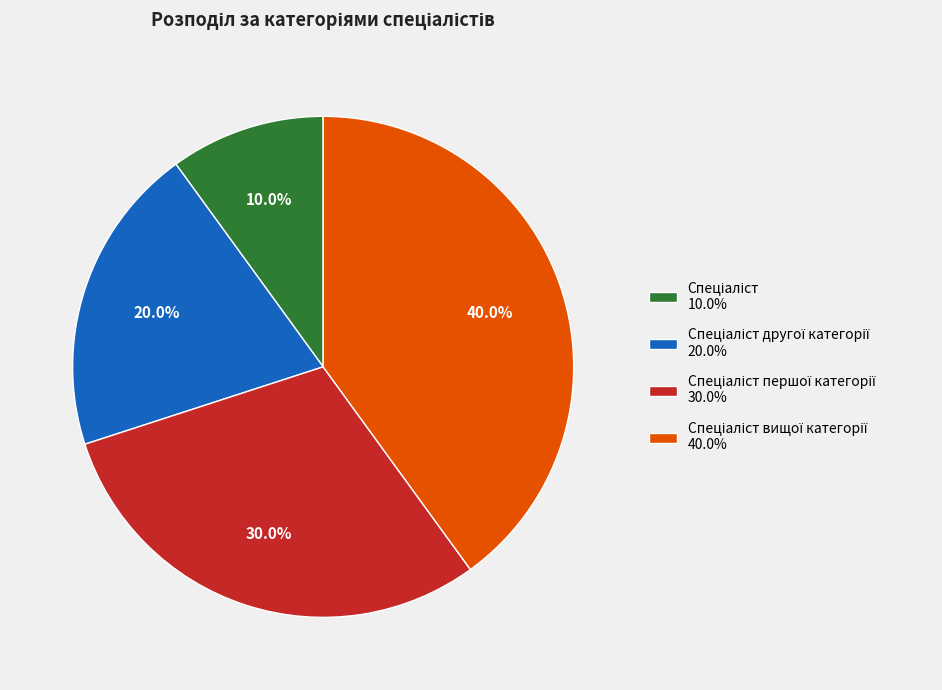

Does any single category account for the majority?

No